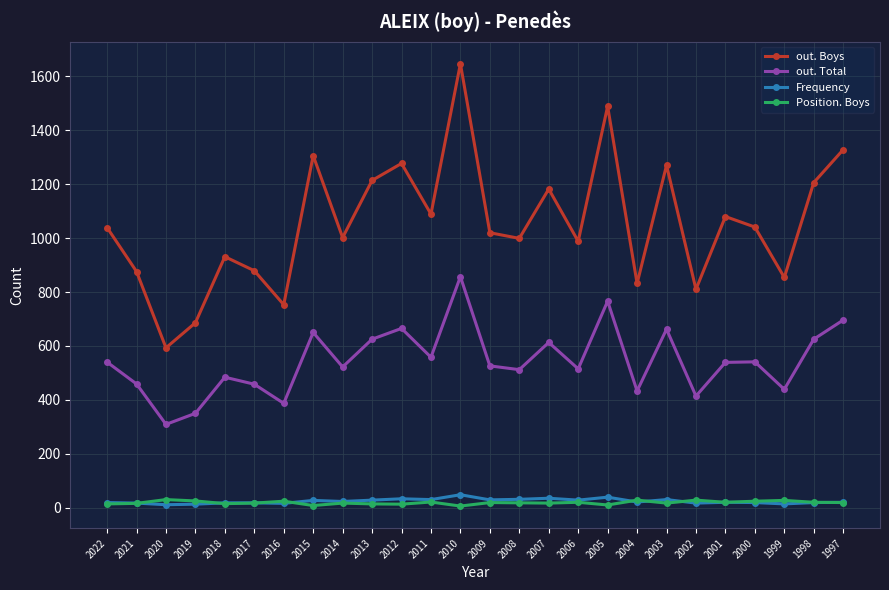

Which series has the widest spread of values?

out. Boys